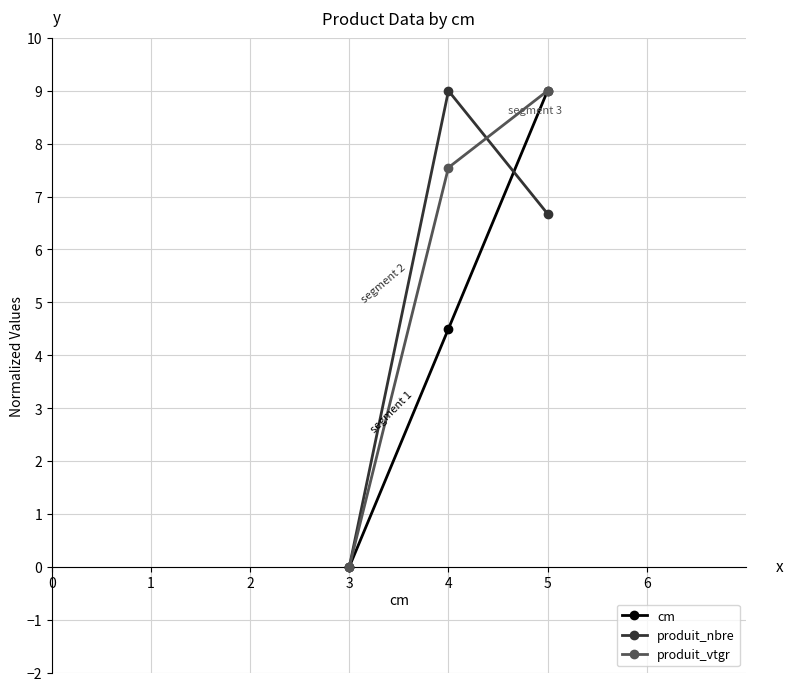

How many lines are shown in the chart?

3